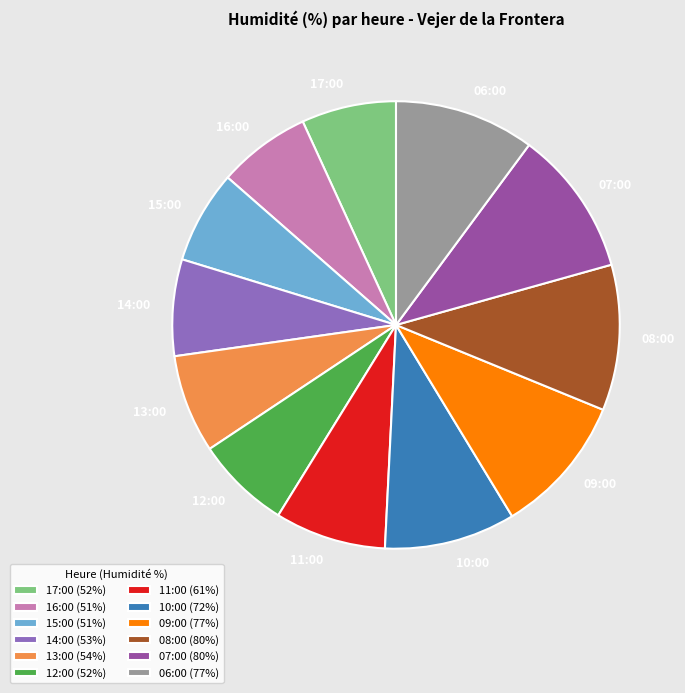

How many segments does this pie chart have?

12